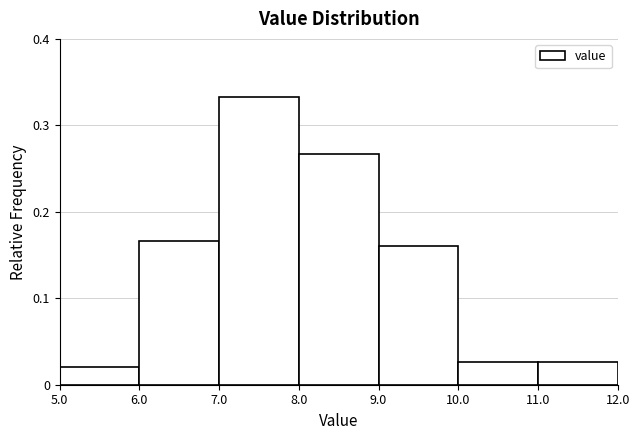

What is the height of the bar covering 7.0 to 8.0 on the x-axis? The values are not printed on the chart, so give them approximately, as read against the axis.

0.33